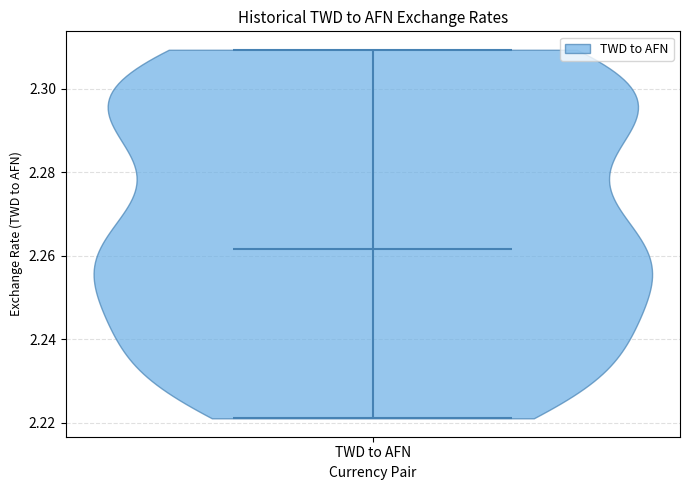

Read this violin plot against the y-axis: where its median line is, and the lowest and highest points the violin reaches. The values are not printed on the chart, so give them approximately, as read against the axis.

median line 2.262, lowest point 2.222, highest point 2.310